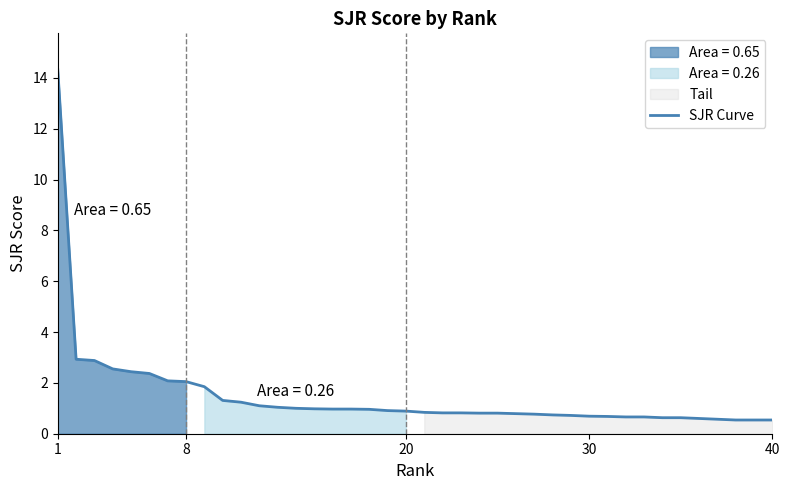

Reading right to left, what are all the values shown in this chart?

0.5	0.5	0.5	0.6	0.6	0.6	0.6	0.7	0.7	0.7	0.7	0.7	0.7	0.8	0.8	0.8	0.8	0.8	0.8	0.8	0.9	0.9	1.0	1.0	1.0	1.0	1.0	1.0	1.1	1.2	1.3	1.9	2.0	2.1	2.4	2.4	2.5	2.9	2.9	14.3